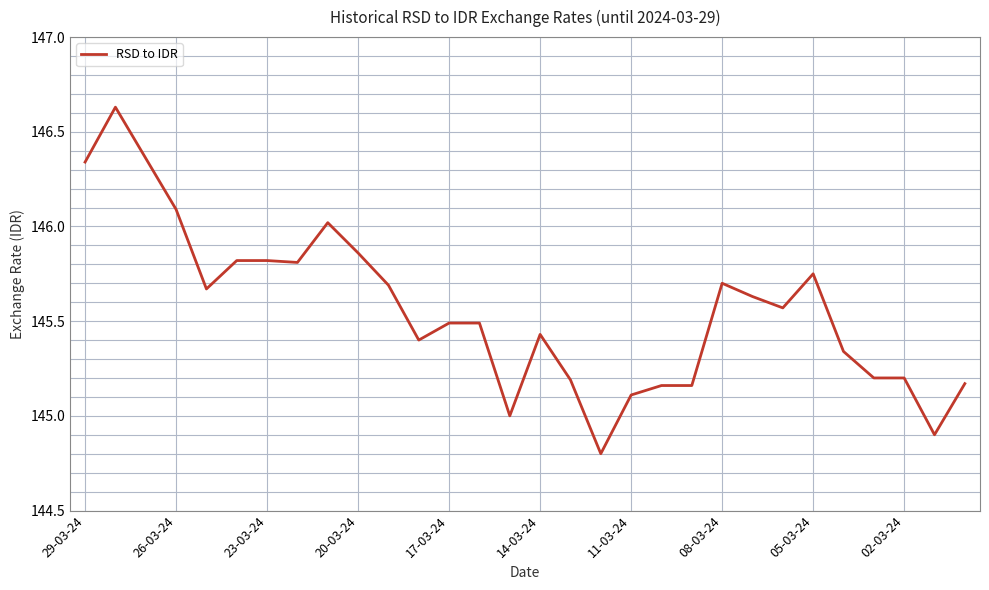

What is the minimum value shown in the chart?

144.8